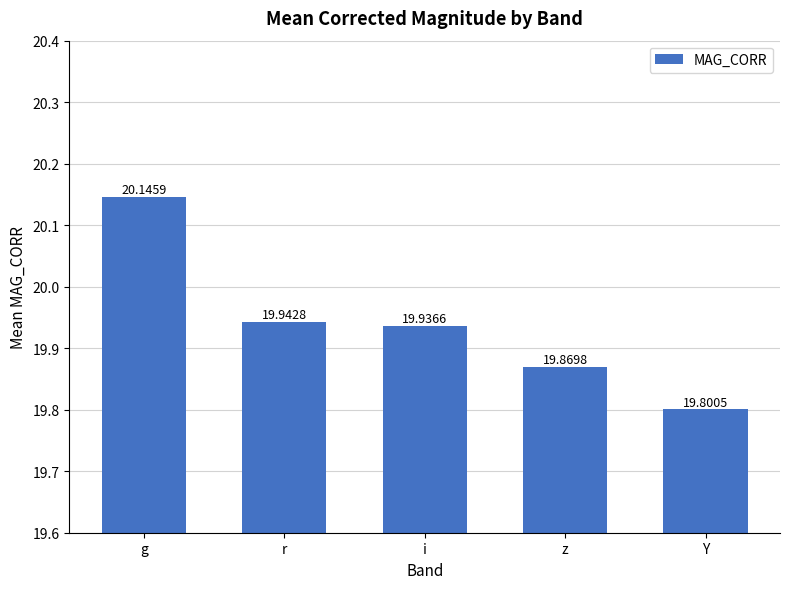

How many bars are there in total?

5